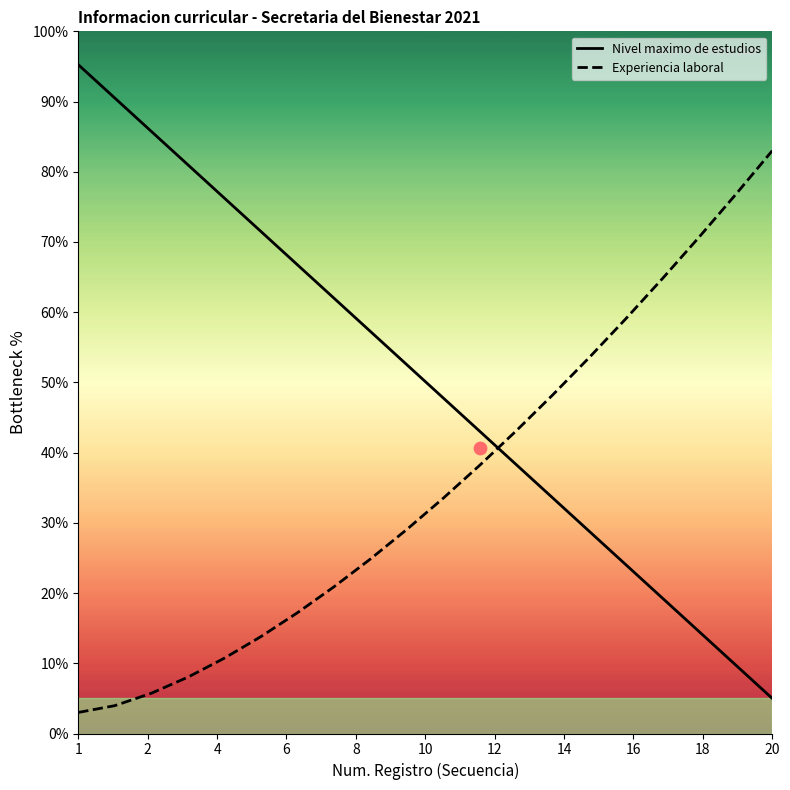

At which category is the sum across all series the highest?

1